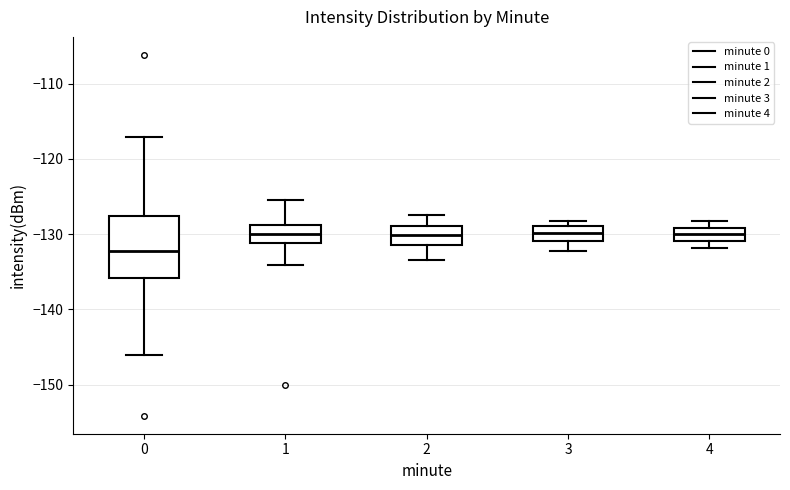

Reading left to right, read every box against the y-axis: the position of its median line, the range the box covers, and the ends of its whiskers. The values are not printed on the chart, so give them approximately, as read against the axis.

0: median -132, box -136 to -128, whiskers -146 to -117
1: median -130, box -131 to -129, whiskers -134 to -125
2: median -130, box -131 to -129, whiskers -133 to -127
3: median -130, box -131 to -129, whiskers -132 to -128
4: median -130, box -131 to -129, whiskers -132 to -128